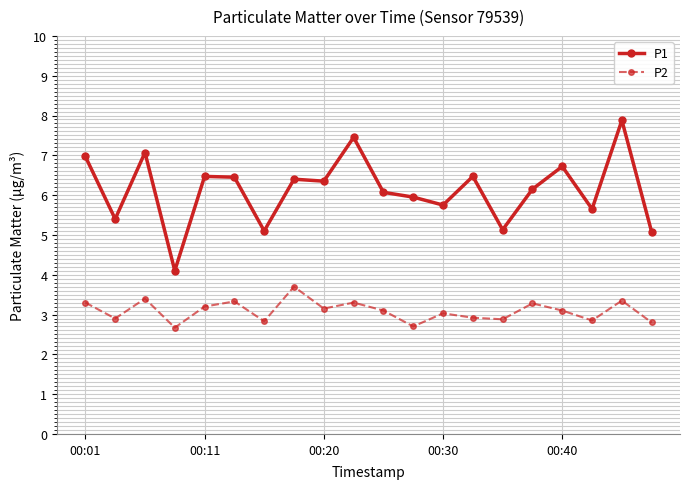

What is the greatest value displayed?

7.9